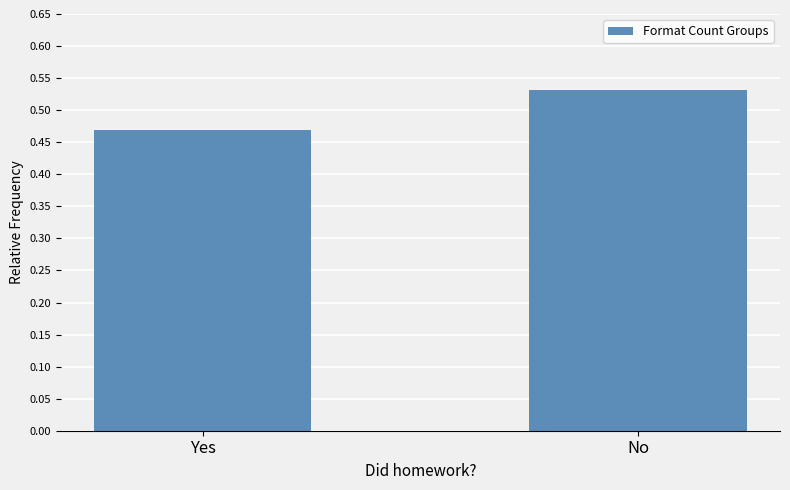

What is the difference between the maximum and minimum values?

0.1